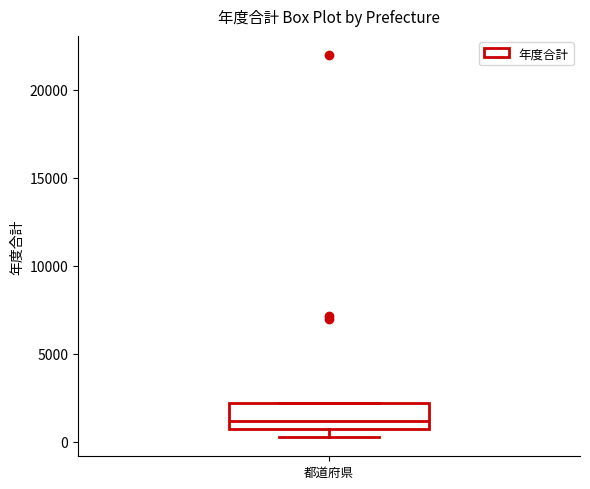

Where is the upper edge of the box for 都道府県 on the y-axis? The values are not printed on the chart, so give them approximately, as read against the axis.

2000